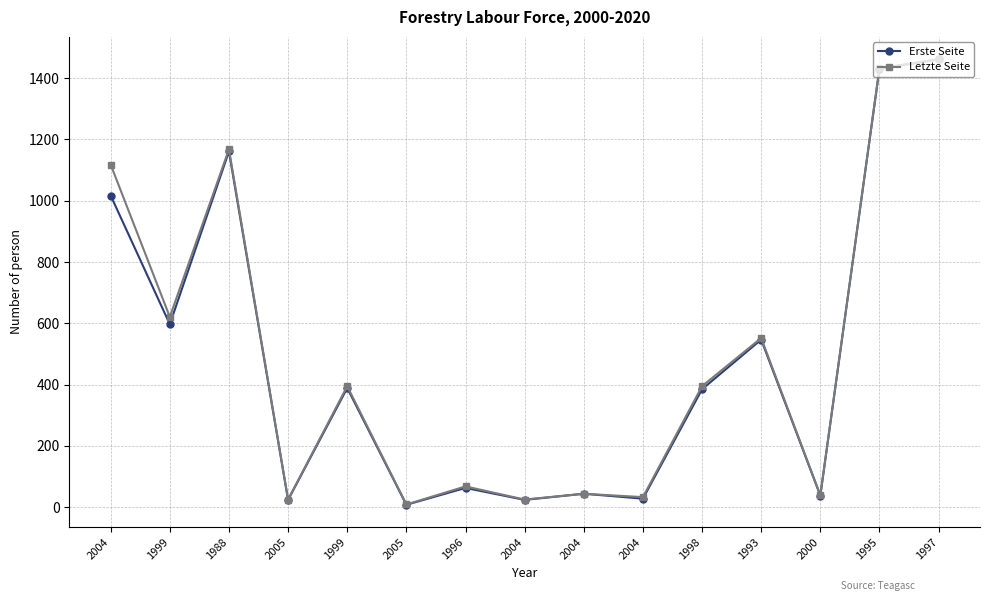

Count the number of categories in the chart.

15